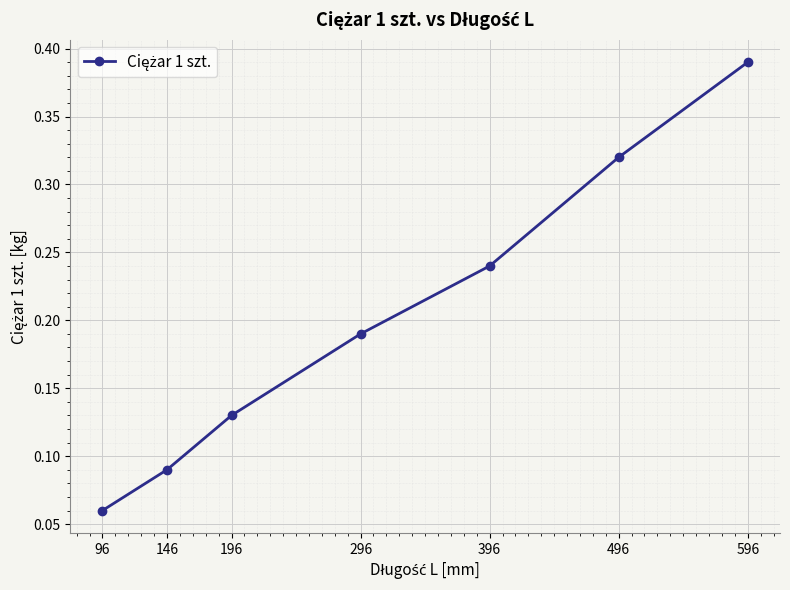

Rank the categories by value from highest to lowest.

596, 496, 396, 296, 196, 146, 96